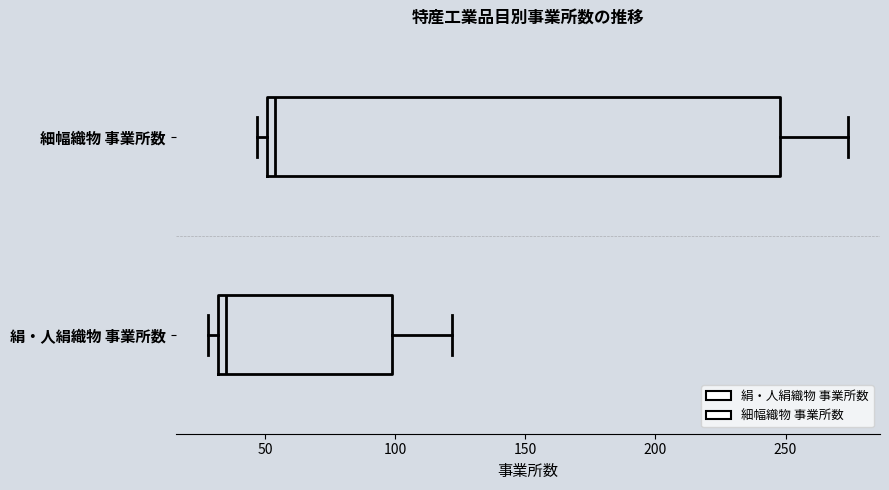

Reading bottom to top, read every box against the x-axis: the position of its median line, the range the box covers, and the ends of its whiskers. The values are not printed on the chart, so give them approximately, as read against the axis.

絹・人絹織物 事業所数: median 35, box 30 to 100, whiskers 30 (just left of the box's left edge) to 120
細幅織物 事業所数: median 55, box 50 to 250, whiskers 45 to 275